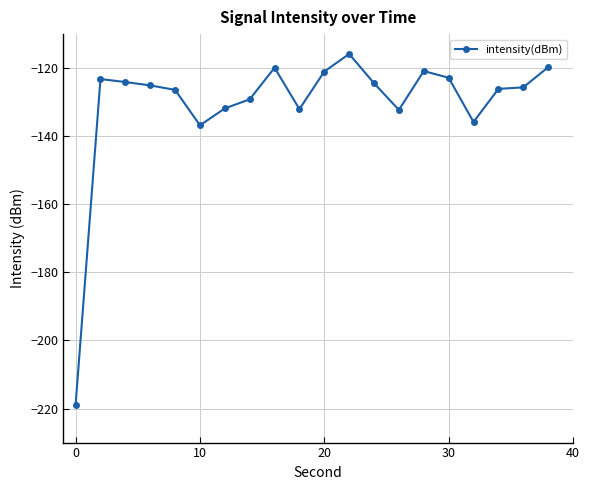

What is the sum of all values?

-2611.8